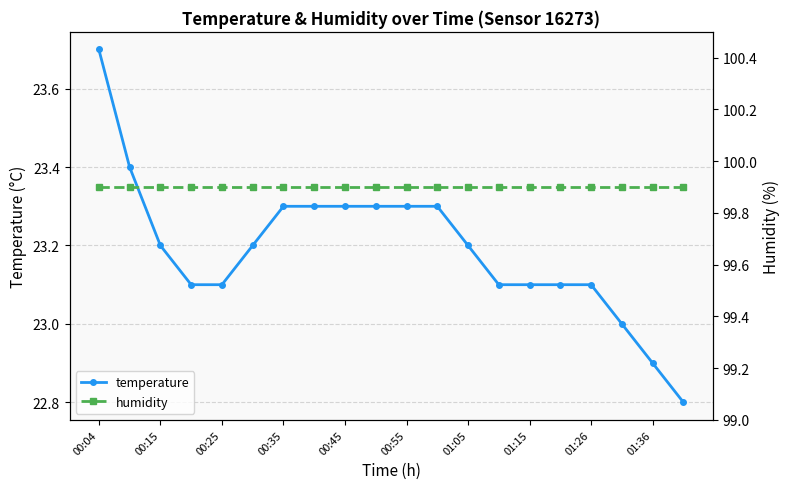

Which series has the largest total across all categories?

humidity